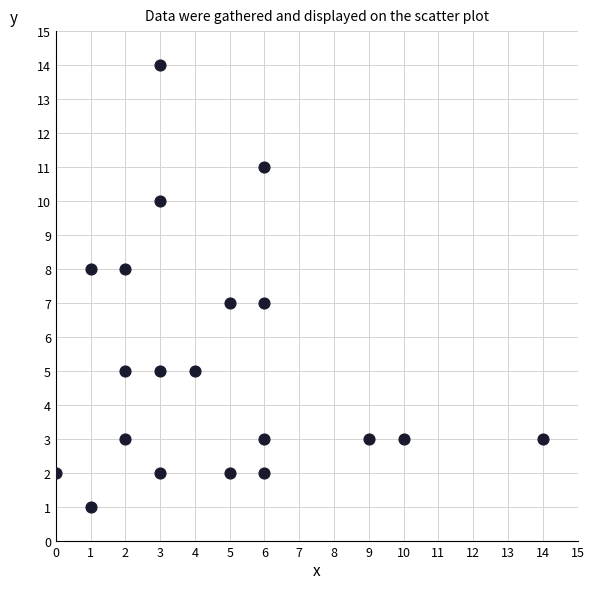

What is the range of Y values (max minus min)?

13